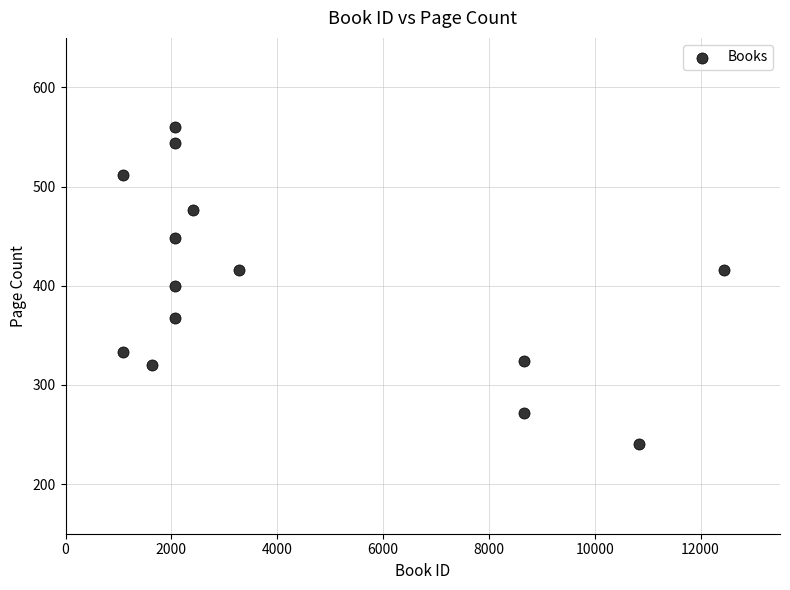

What is the range of X values (max minus min)?

11359